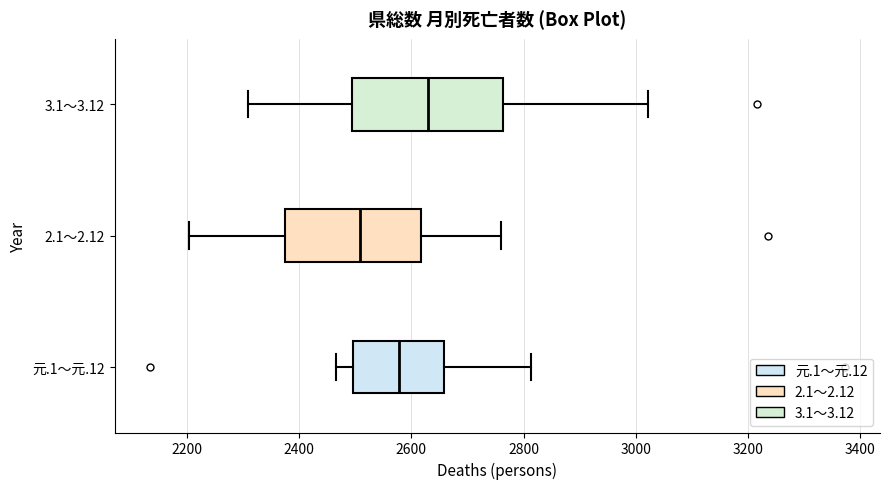

Reading bottom to top, transcribe this box plot: for each box, give where its median line is, the range the box spans, and where its two whiskers end, as read against the x-axis. The values are not printed on the chart, so give them approximately, as read against the axis.

元.1～元.12: median 2580, box 2500 to 2660, whiskers 2460 to 2820
2.1～2.12: median 2500, box 2380 to 2620, whiskers 2200 to 2760
3.1～3.12: median 2620, box 2500 to 2760, whiskers 2300 to 3020